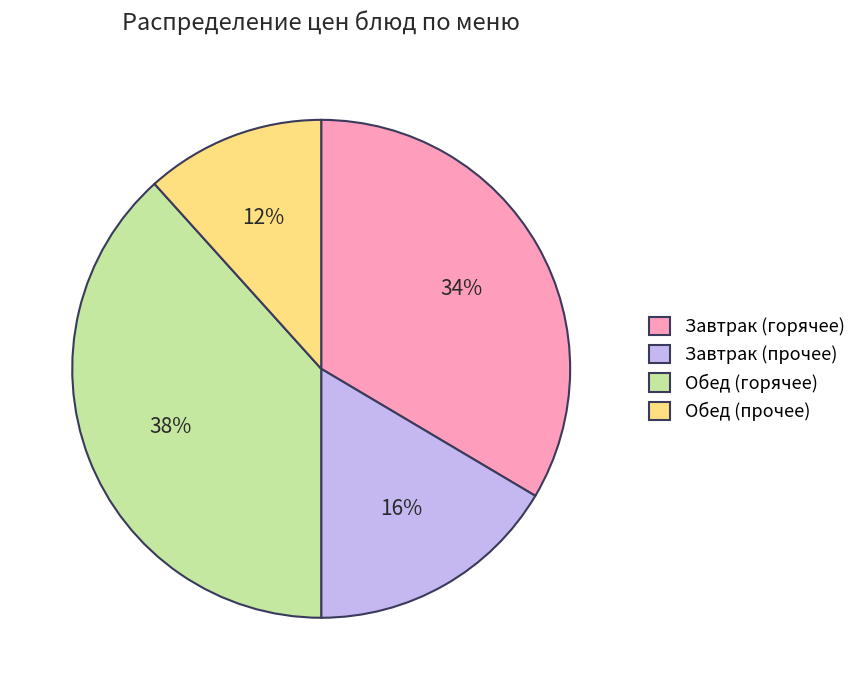

Does any single category account for the majority?

No